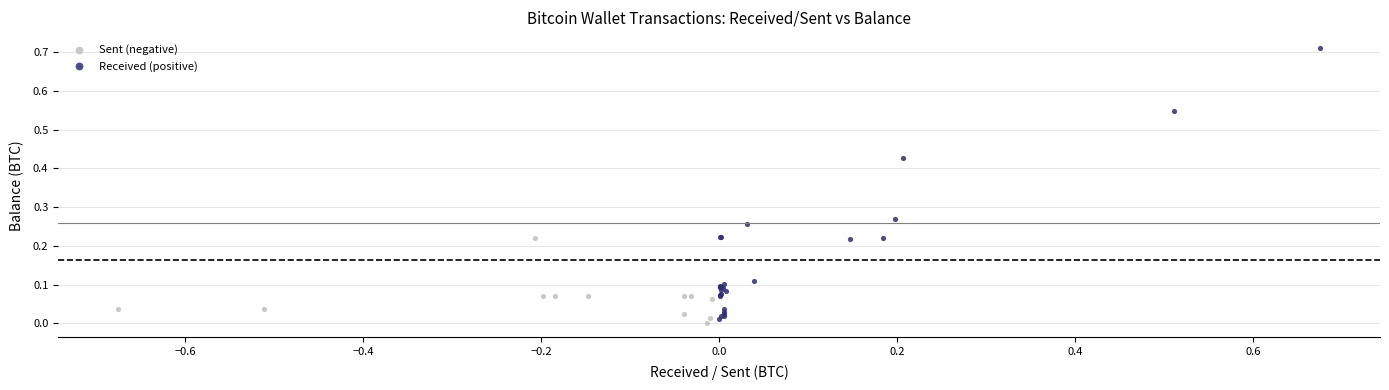

Which series reaches the minimum Y coordinate?

Sent (negative)